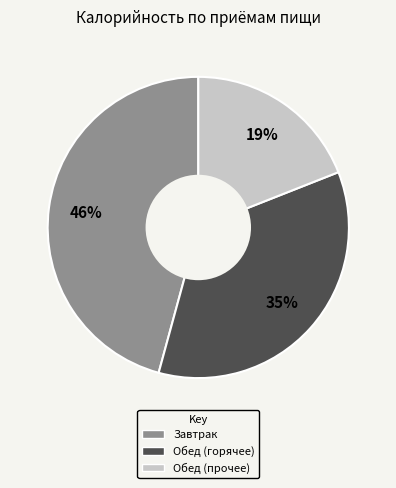

To the nearest percent, what is the difference between the largest and smallest slice percentages?

27%